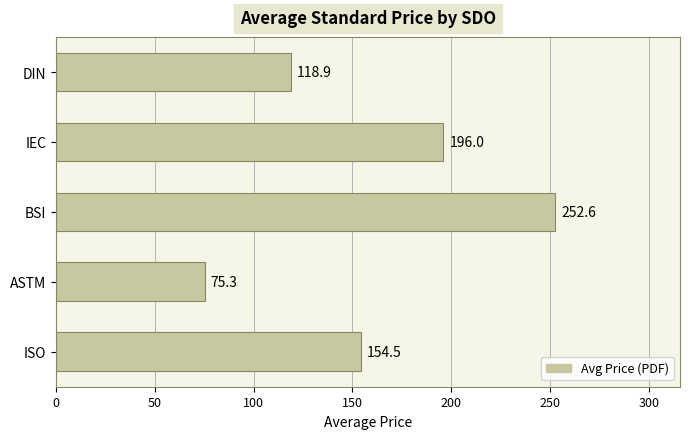

What is the minimum value shown in the chart?

75.3